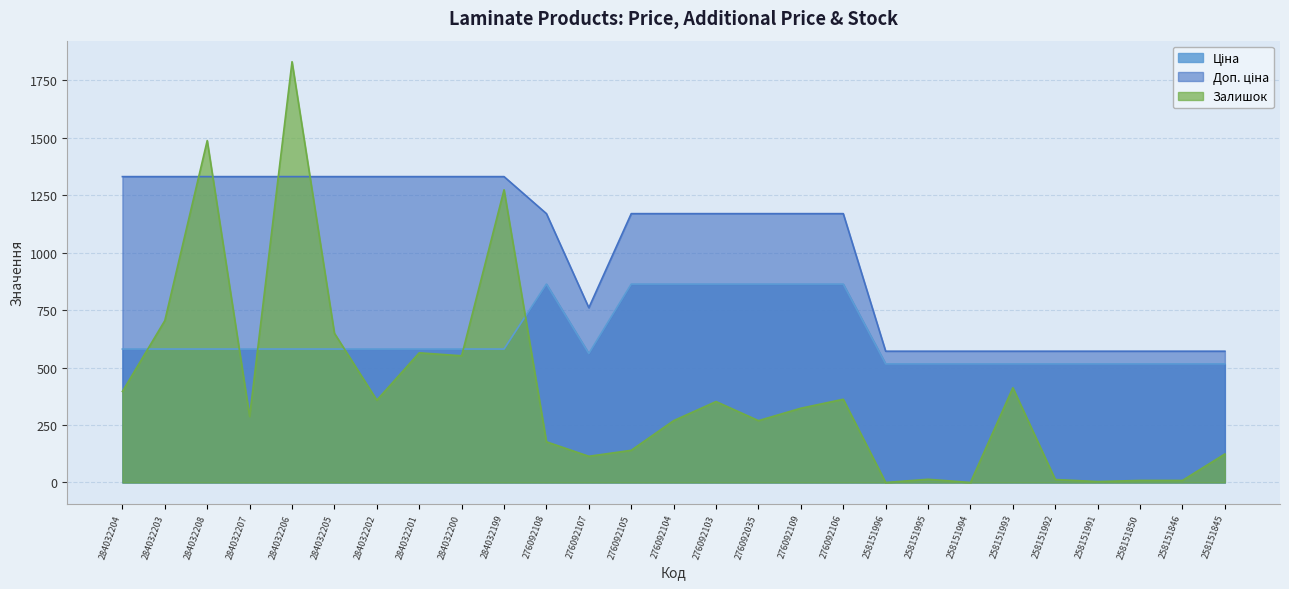

Is it true that Доп. ціна equals 571.0 at 258151845?

True